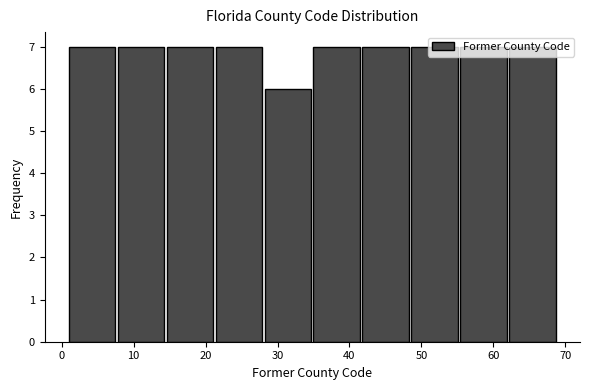

Reading left to right, list every bar in this chart as the range it spans on the x-axis followed by its height. Neither the bar edges nor the heights are printed on the chart, so give them approximately, as read against the axes.

1.0 to 7.8: 7
7.8 to 14.6: 7
14.6 to 21.4: 7
21.4 to 28.2: 7
28.2 to 35.0: 6
35.0 to 41.8: 7
41.8 to 48.6: 7
48.6 to 55.4: 7
55.4 to 62.2: 7
62.2 to 69.0: 7